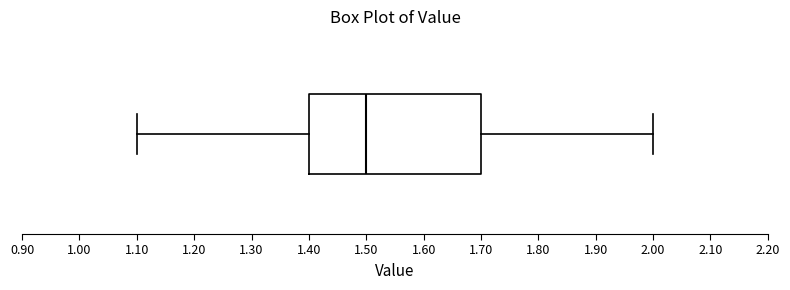

Transcribe this box plot: give where the median line is, the range the box spans, and where the two whiskers end, as read against the x-axis. The values are not printed on the chart, so give them approximately, as read against the axis.

median 1.5, box 1.4 to 1.7, whiskers 1.1 to 2.0